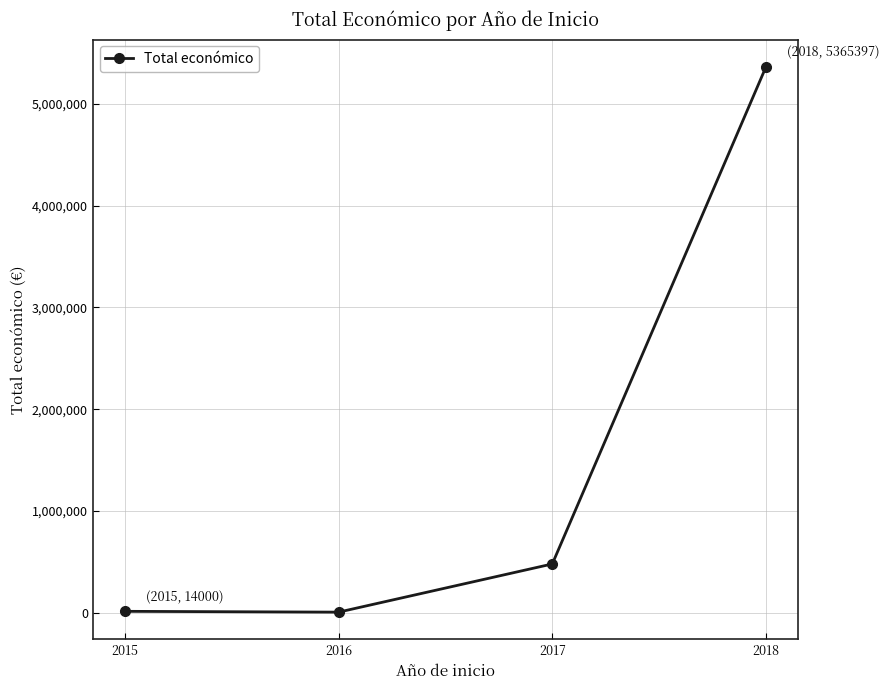

What is the maximum value shown in the chart?

5365397